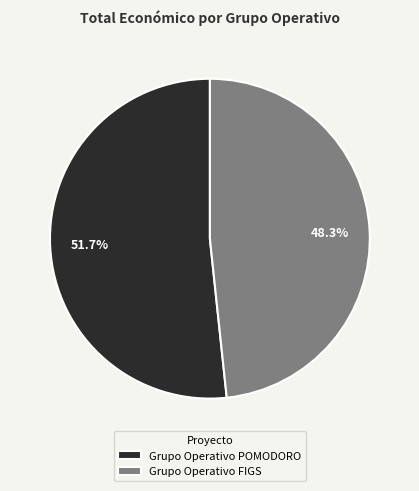

To the nearest percent, what portion does Grupo Operativo FIGS represent?

48%